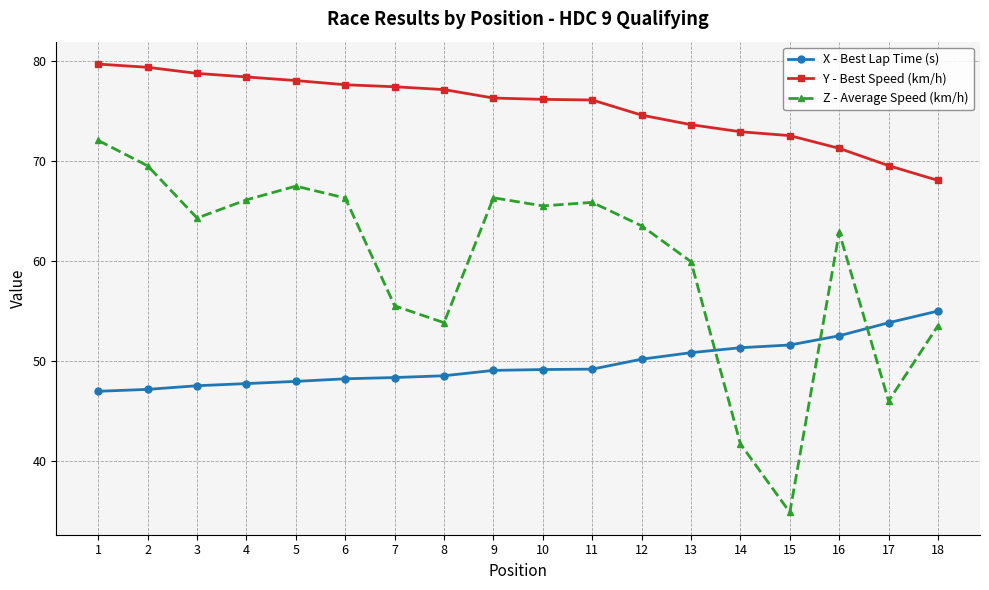

True or false: Y - Best Speed (km/h) and Z - Average Speed (km/h) intersect in this chart.

False